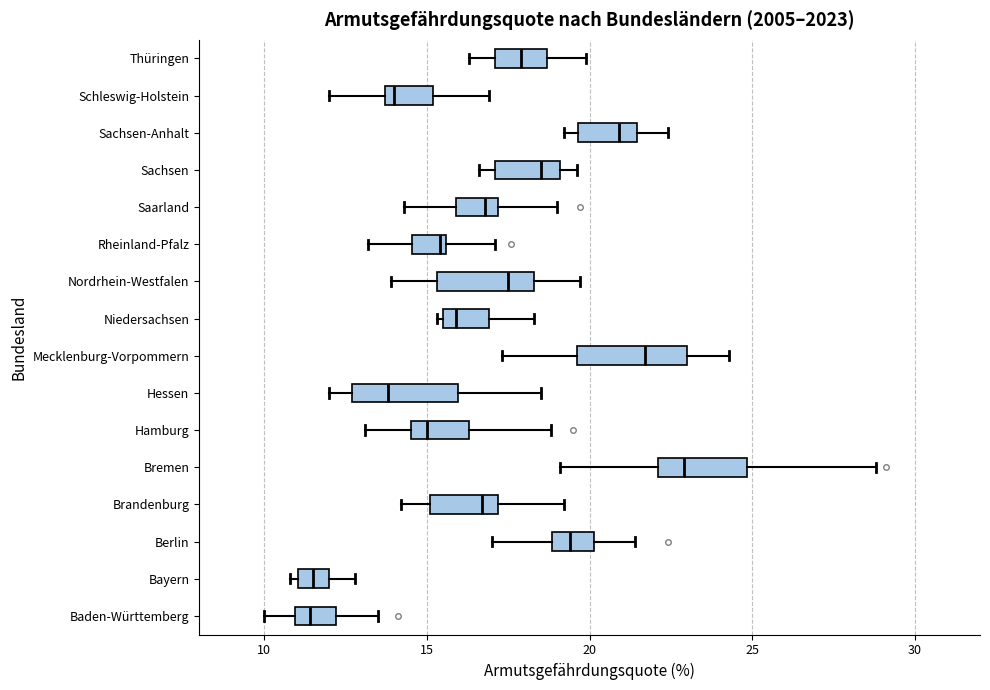

Where does the median line of the box for Hamburg sit on the x-axis? The values are not printed on the chart, so give them approximately, as read against the axis.

15.0